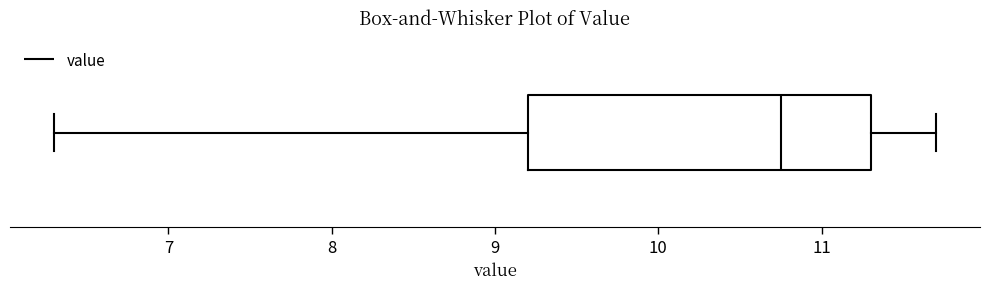

Read this box plot against the x-axis: the position of the median line, the range covered by the box, and the ends of both whiskers. The values are not printed on the chart, so give them approximately, as read against the axis.

median 10.8, box 9.2 to 11.3, whiskers 6.3 to 11.7